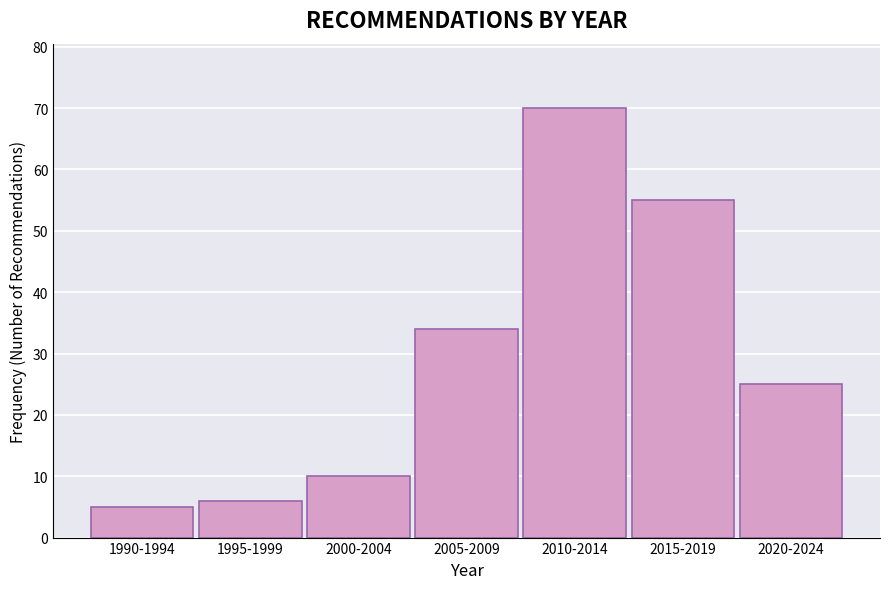

Reading left to right, what are all the values shown in this chart?

1990-1994=5	1995-1999=6	2000-2004=10	2005-2009=34	2010-2014=70	2015-2019=55	2020-2024=25